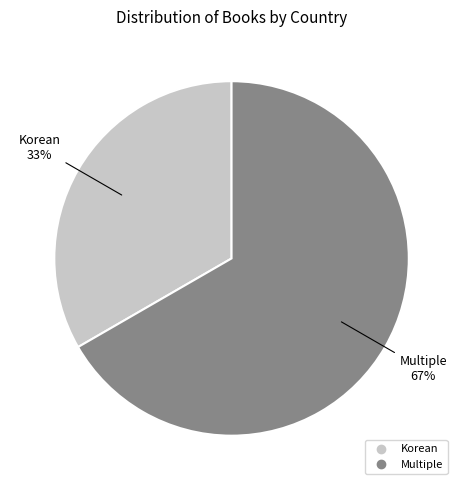

How many slices are in this pie chart?

2